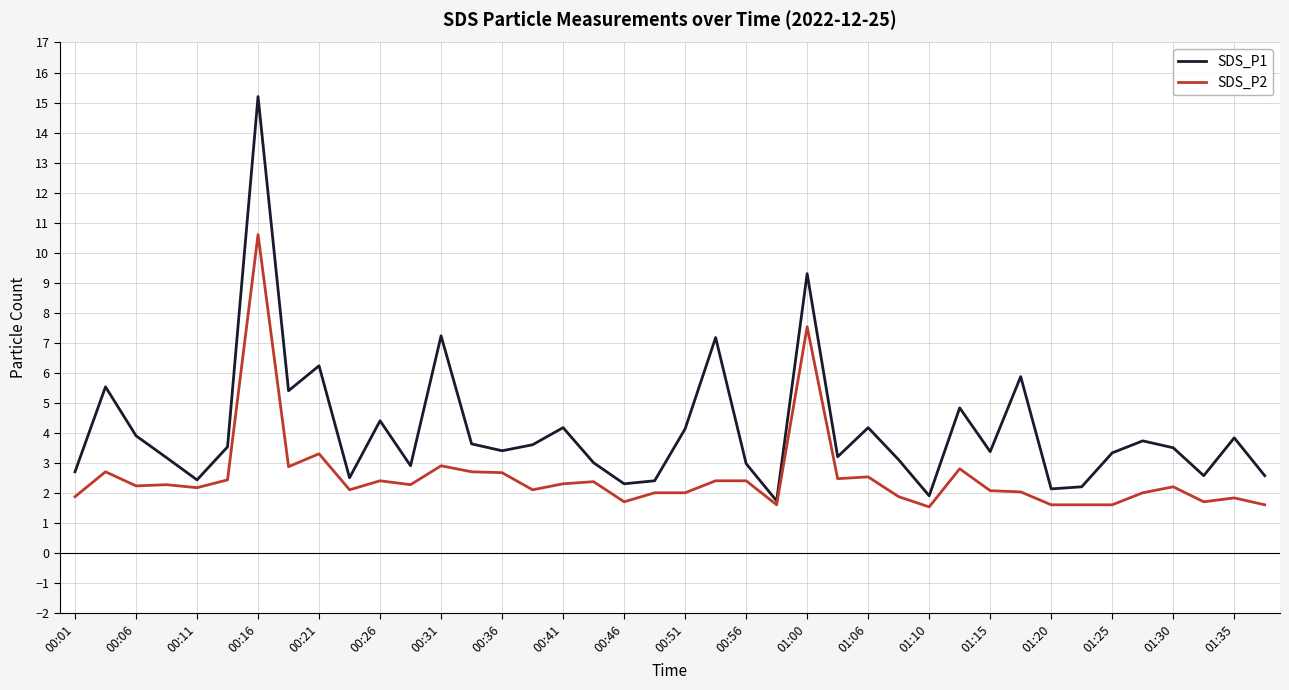

Which series has the largest range (max minus min)?

SDS_P1